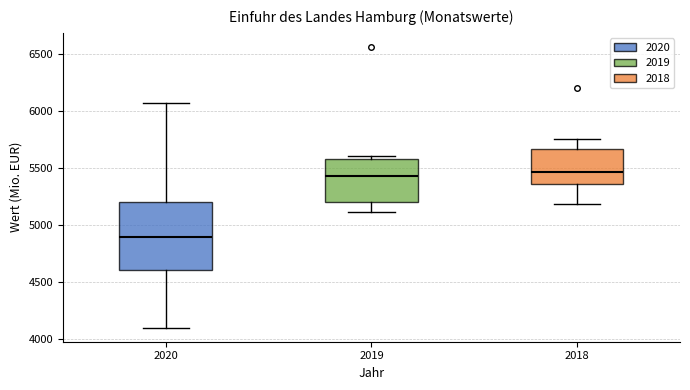

Which box's median line is the lowest?

2020